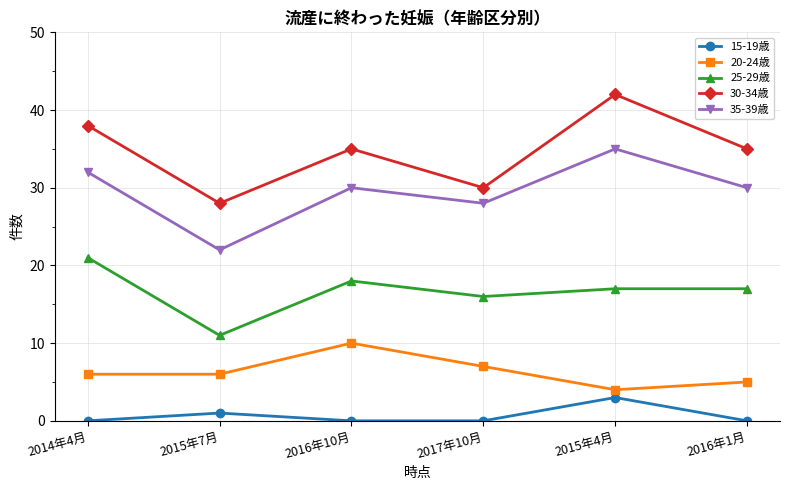

Rank the series by their maximum value, from highest to lowest.

30-34歳, 35-39歳, 25-29歳, 20-24歳, 15-19歳